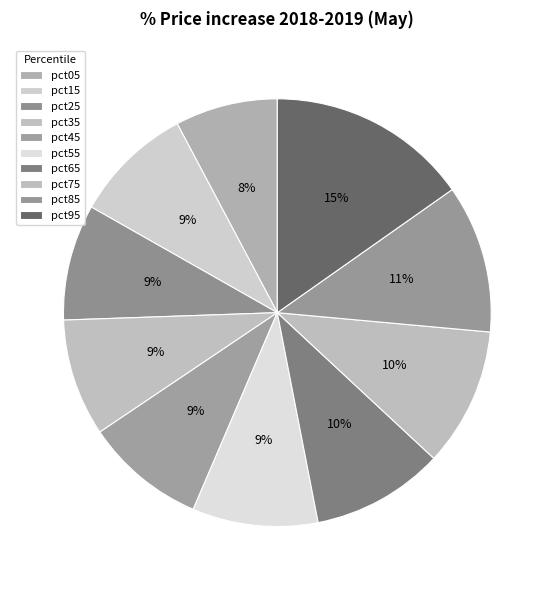

What is the smallest slice in the pie chart?

pct05